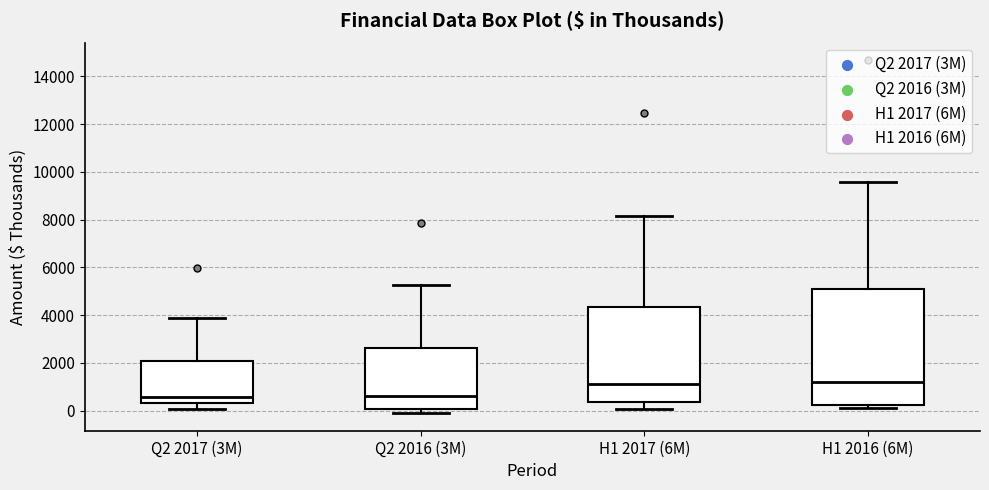

Which box is the tallest, from its lower edge to its upper edge?

H1 2016 (6M)